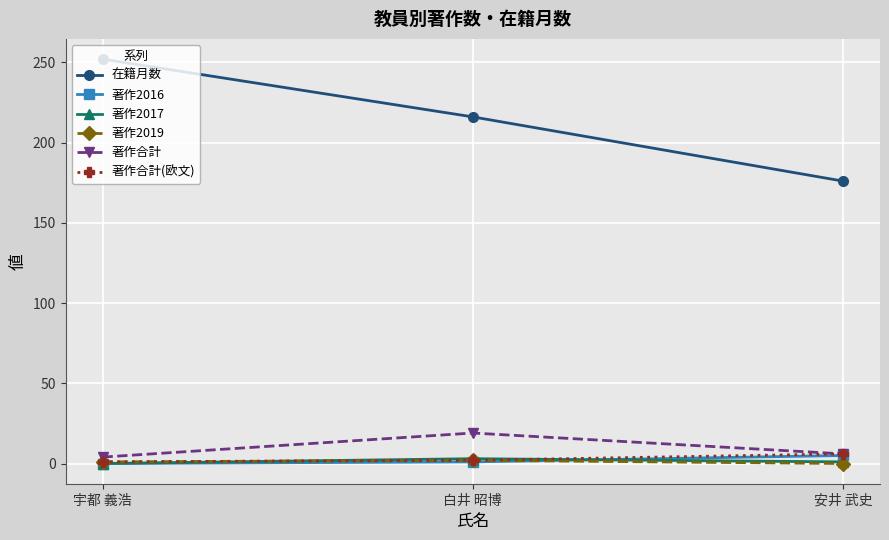

How many data points in 著作2016 are less than 1?

1